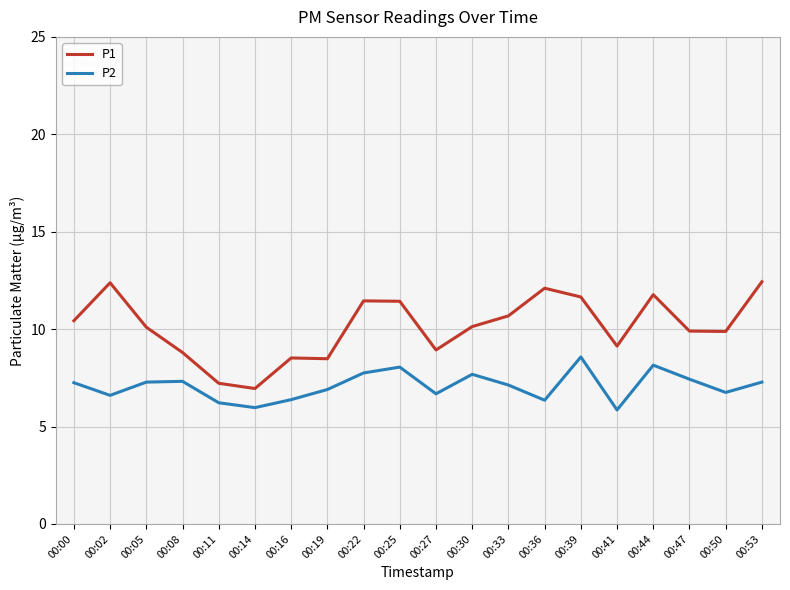

Which series has the largest total across all categories?

P1